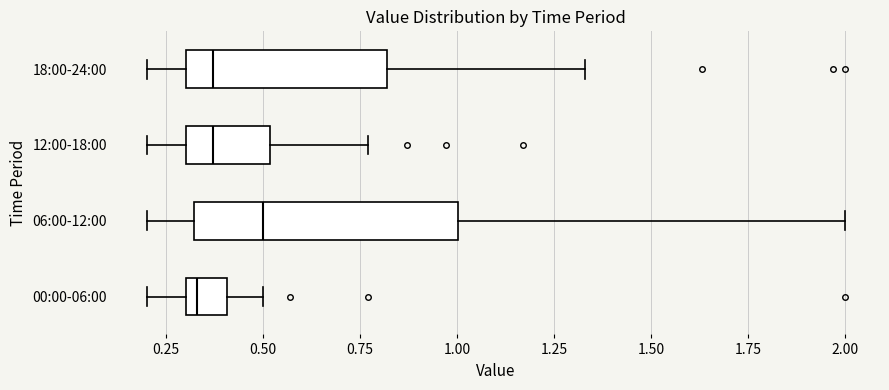

Reading bottom to top, transcribe this box plot: for each box, give where its median line is, the range the box spans, and where its two whiskers end, as read against the x-axis. The values are not printed on the chart, so give them approximately, as read against the axis.

00:00-06:00: median 0.35, box 0.30 to 0.40, whiskers 0.20 to 0.50
06:00-12:00: median 0.50, box 0.30 to 1.00, whiskers 0.20 to 2.00
12:00-18:00: median 0.35, box 0.30 to 0.50, whiskers 0.20 to 0.75
18:00-24:00: median 0.35, box 0.30 to 0.80, whiskers 0.20 to 1.35